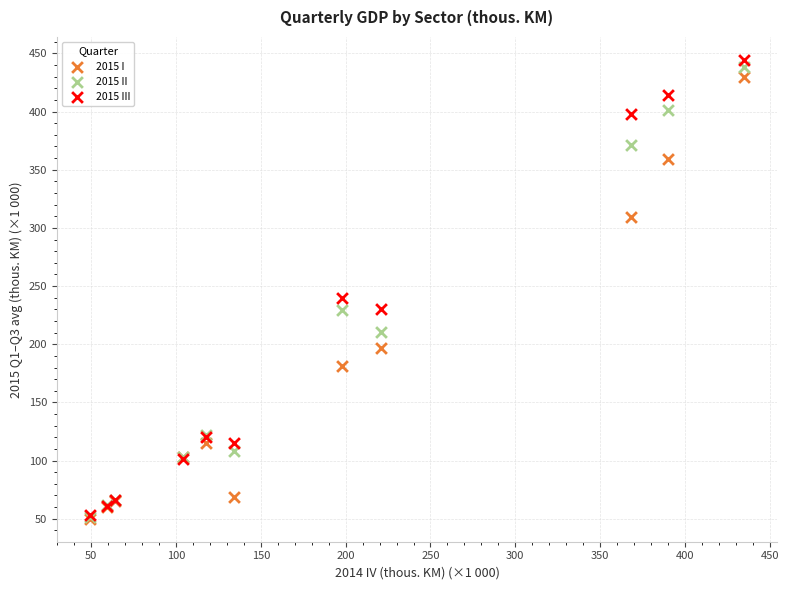

In the 2015 II series, what Y value is closest to 244?

229.5